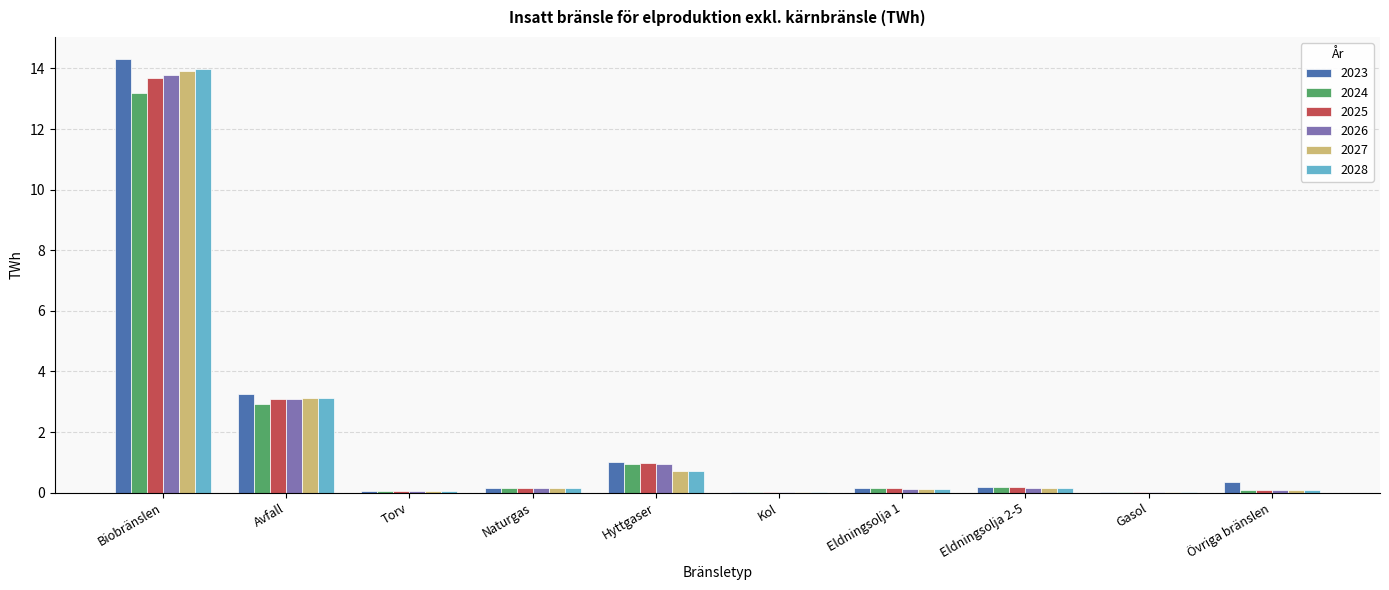

What is the total value across all series at Avfall?

18.6